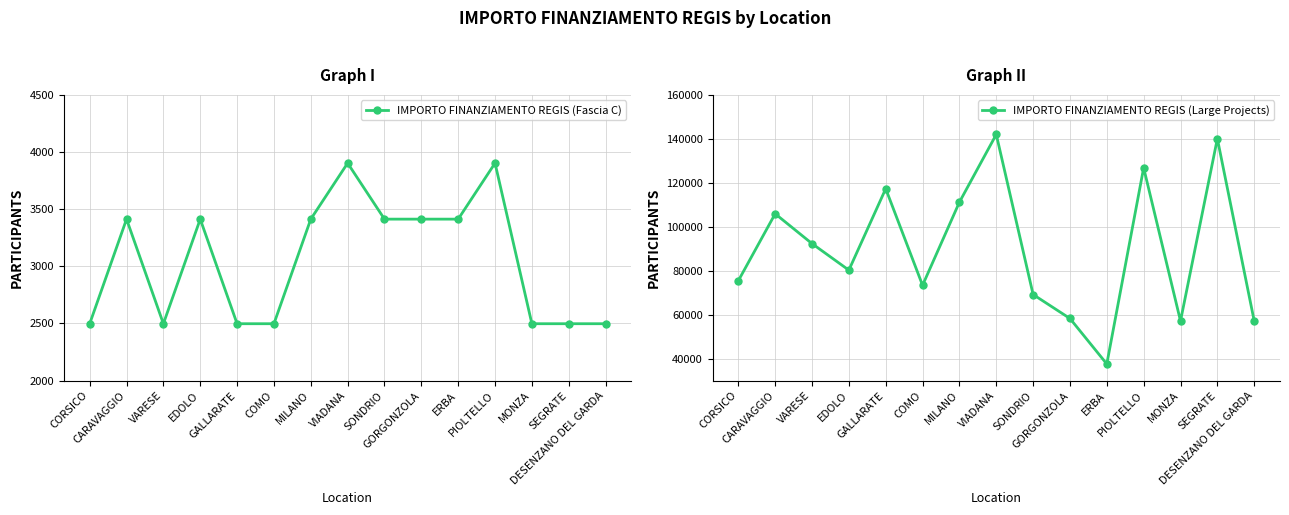

Which series has the largest total across all categories?

IMPORTO FINANZIAMENTO REGIS (Large Projects)